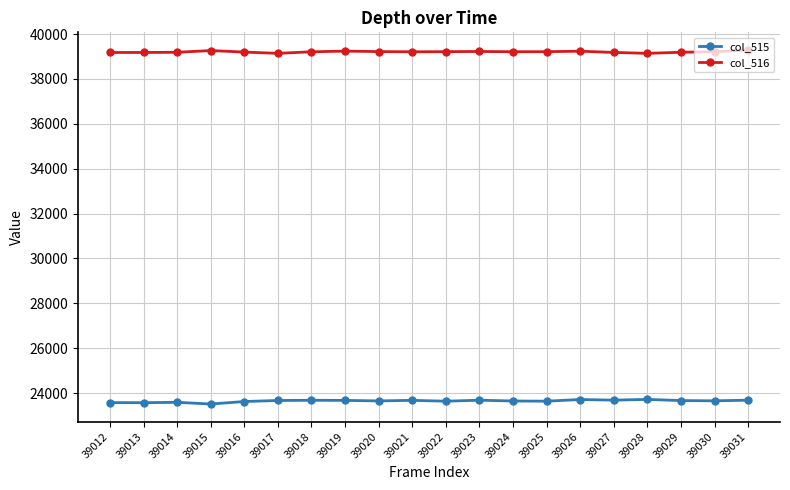

Is it true that col_516 equals 53656 at 39016?

False